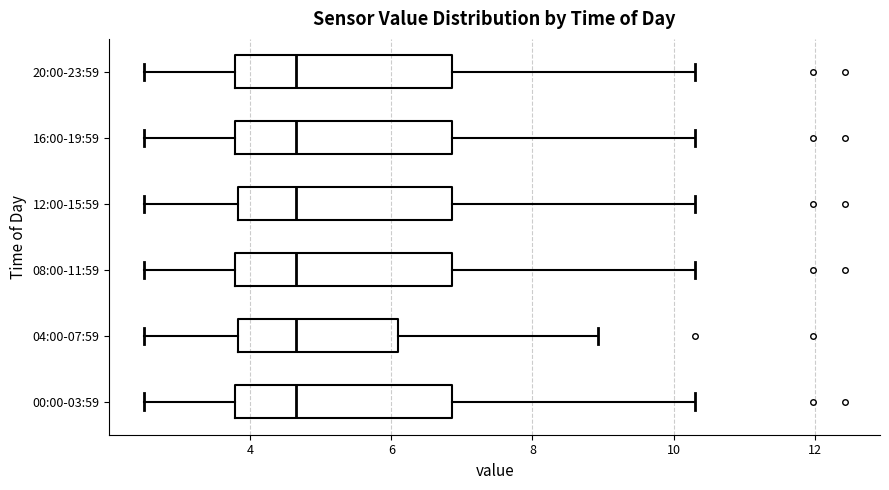

Reading bottom to top, transcribe this box plot: for each box, give where its median line is, the range the box spans, and where its two whiskers end, as read against the x-axis. The values are not printed on the chart, so give them approximately, as read against the axis.

00:00-03:59: median 4.6, box 3.8 to 6.8, whiskers 2.6 to 10.4
04:00-07:59: median 4.6, box 3.8 to 6.2, whiskers 2.6 to 9.0
08:00-11:59: median 4.6, box 3.8 to 6.8, whiskers 2.6 to 10.4
12:00-15:59: median 4.6, box 3.8 to 6.8, whiskers 2.6 to 10.4
16:00-19:59: median 4.6, box 3.8 to 6.8, whiskers 2.6 to 10.4
20:00-23:59: median 4.6, box 3.8 to 6.8, whiskers 2.6 to 10.4